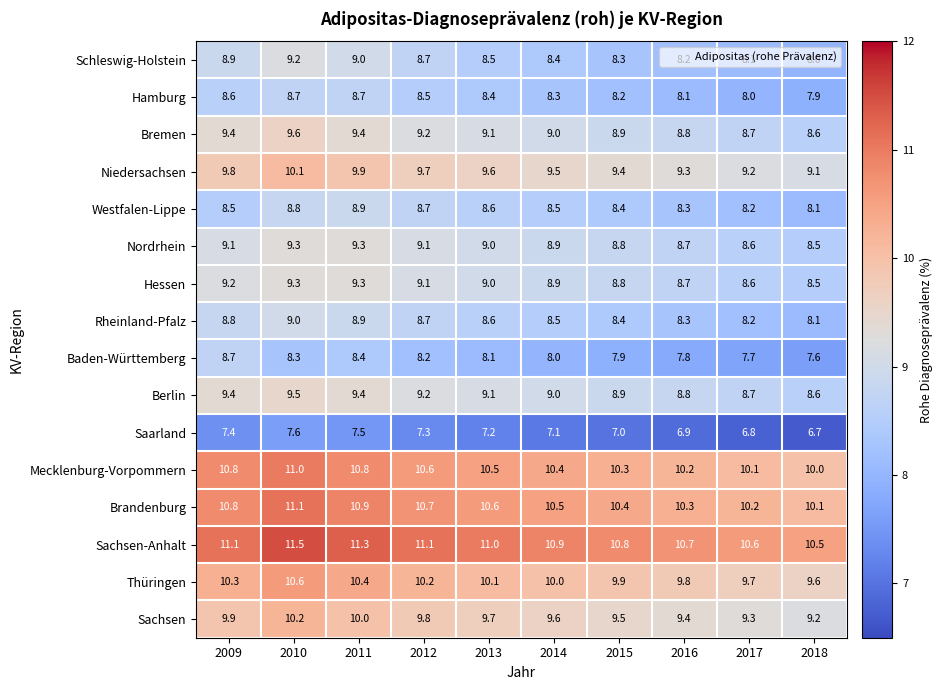

Which series has the largest total across all categories?

Sachsen-Anhalt